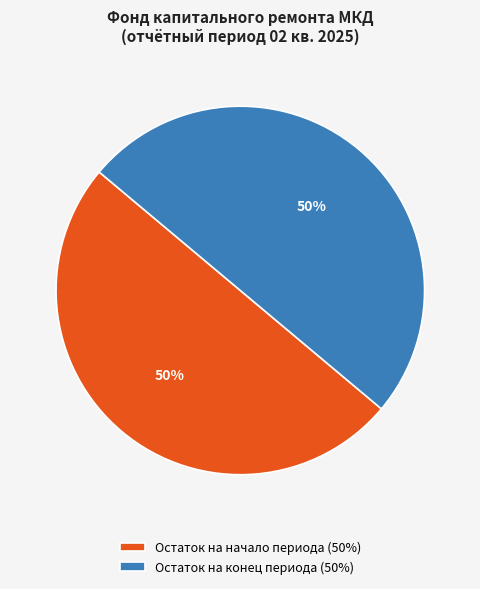

What is the ratio of the value at Остаток на начало периода (50%) to the value at Остаток на конец периода (50%)?

1.0